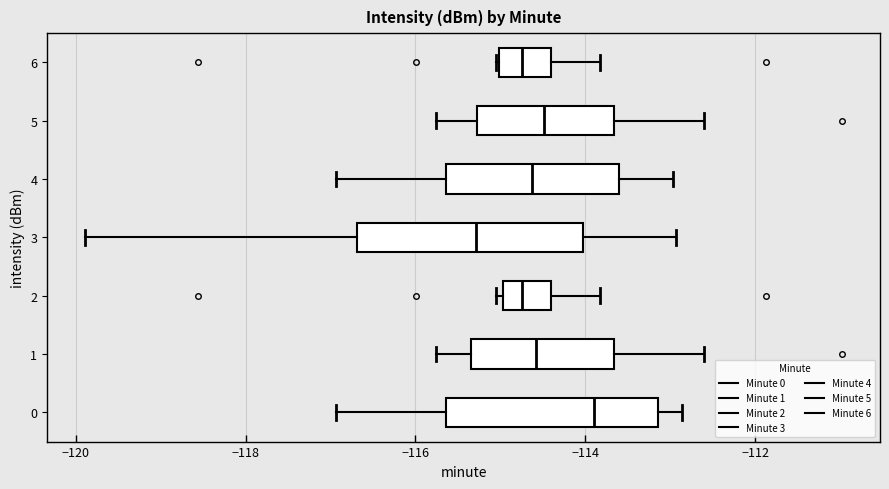

Where is the left edge of the box at y = 0 on the x-axis? The values are not printed on the chart, so give them approximately, as read against the axis.

-115.6